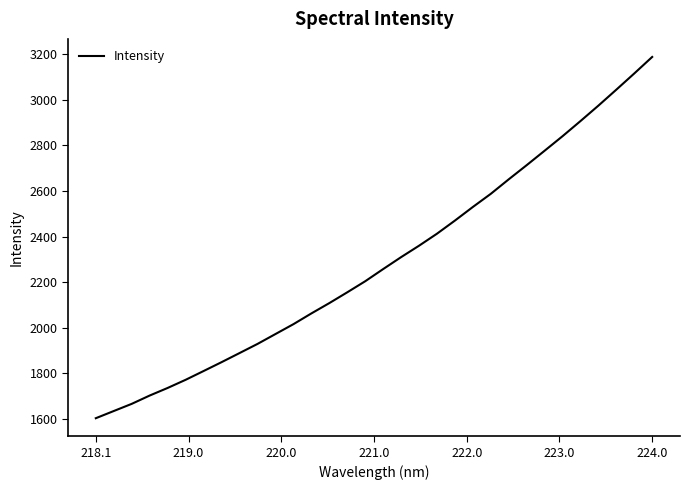

What is the maximum value shown in the chart?

3187.7